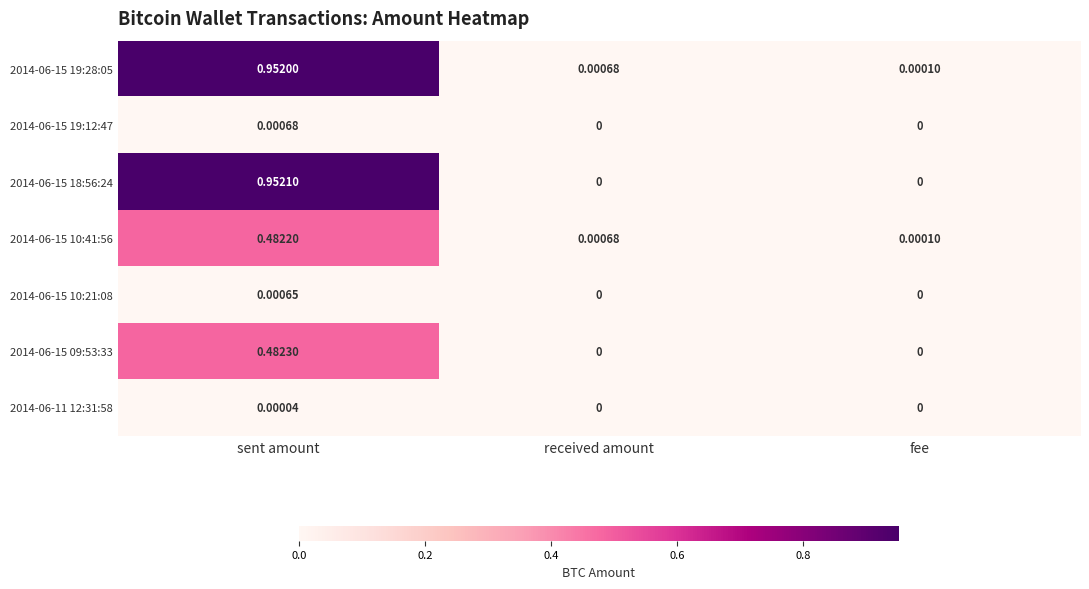

Is the value of 2014-06-11 12:31:58 at sent amount greater than the value of 2014-06-15 19:12:47 at sent amount?

No